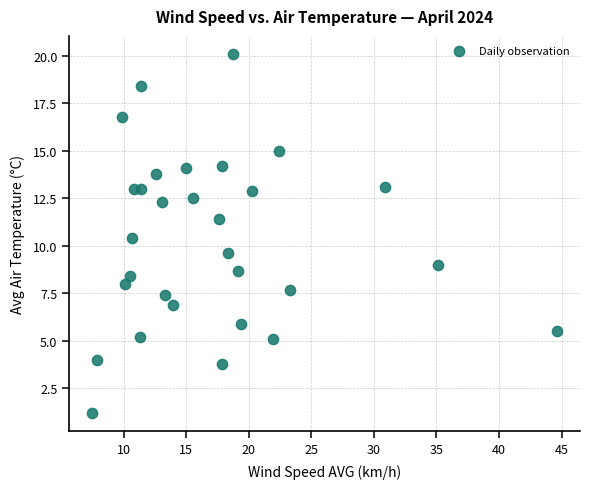

What is the range of Y values (max minus min)?

18.9